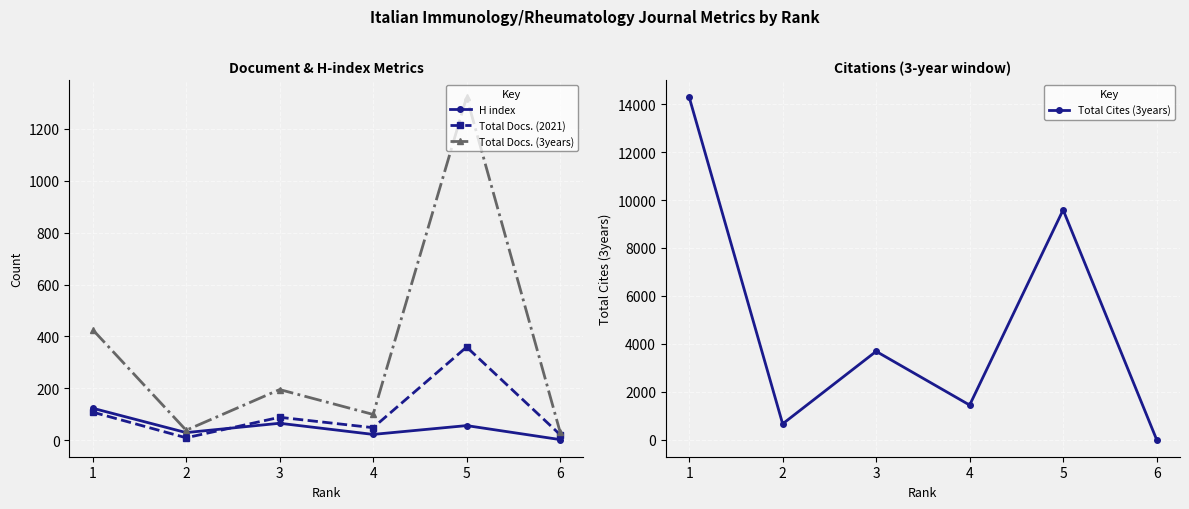

What is the maximum value shown in the chart?

14300